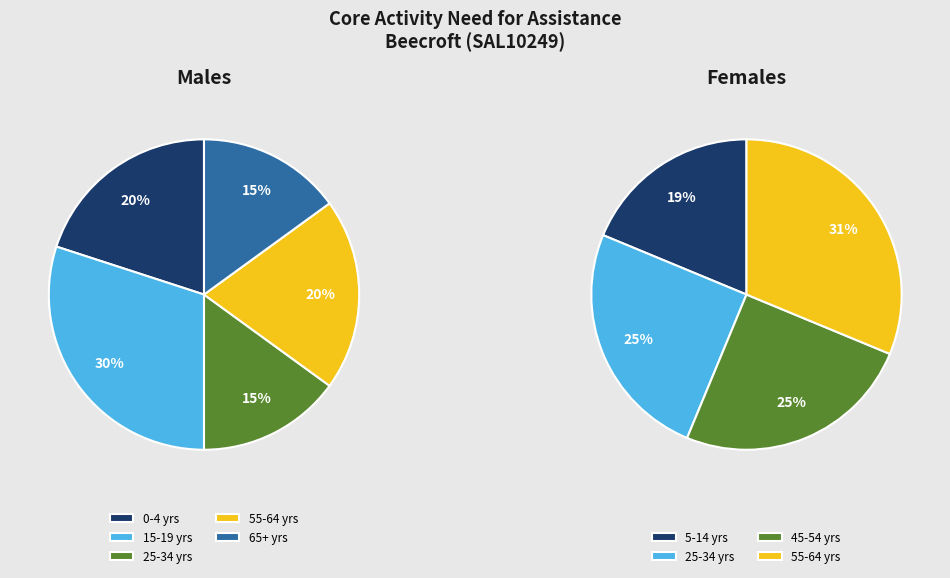

True or false: 11 accounts for 1% of the total.

False